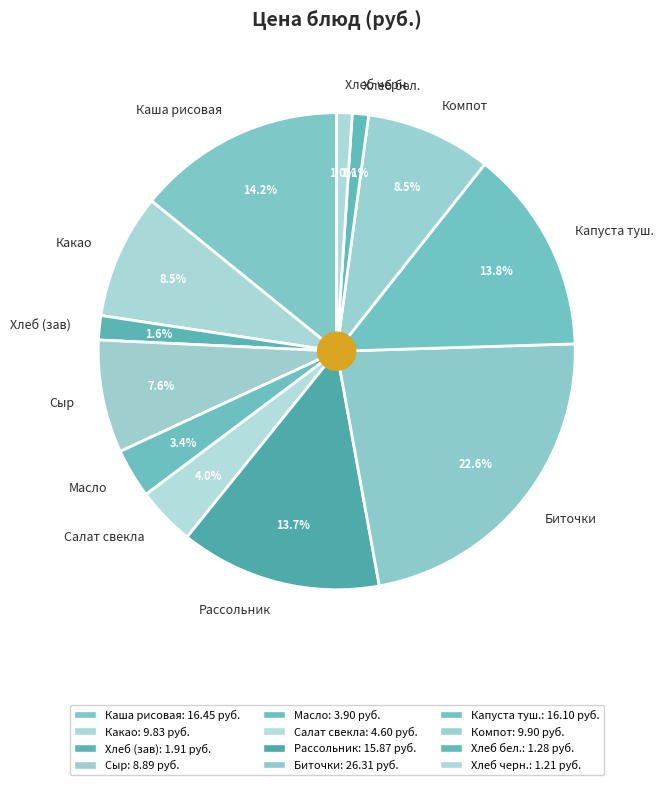

To the nearest percent, what is the difference between the largest and smallest slice percentages?

22%